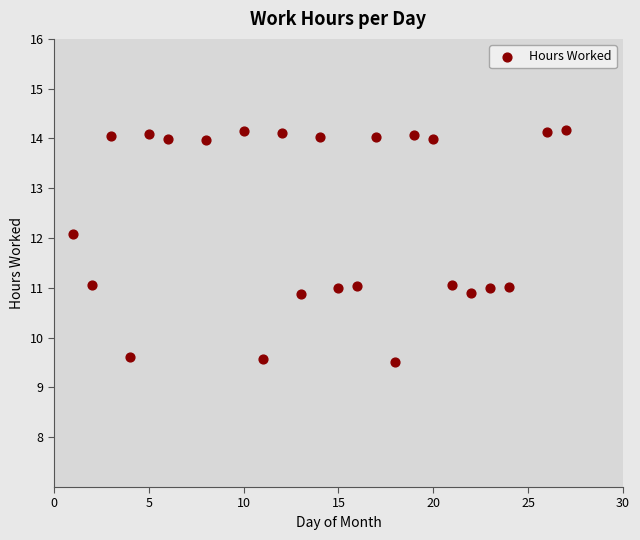

What is the range of Y values (max minus min)?

4.7